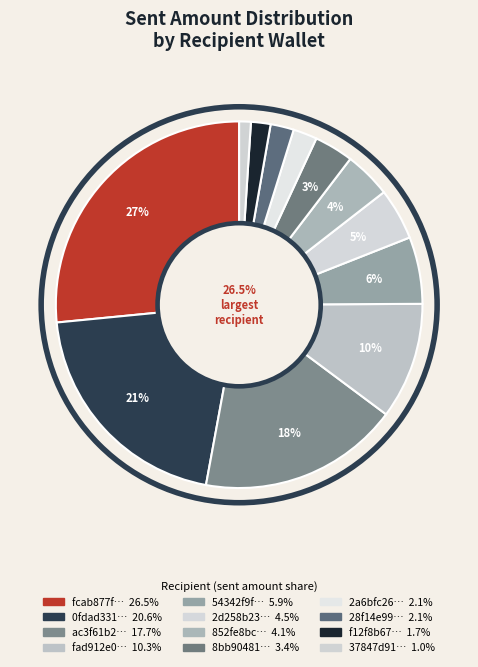

How many slices are in this pie chart?

12